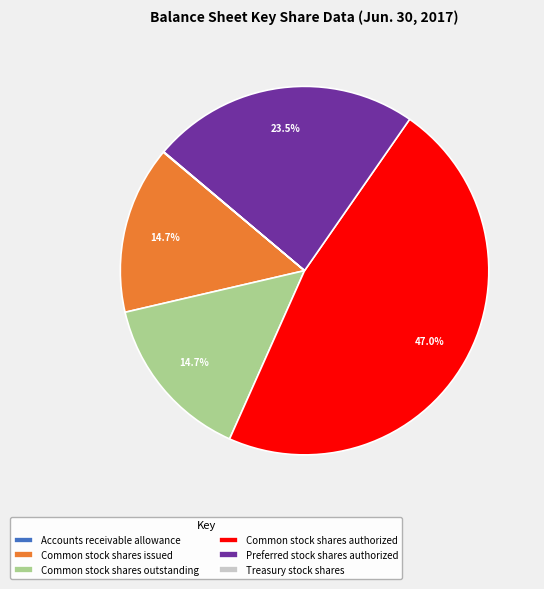

To the nearest percent, what portion does Common stock shares outstanding represent?

15%